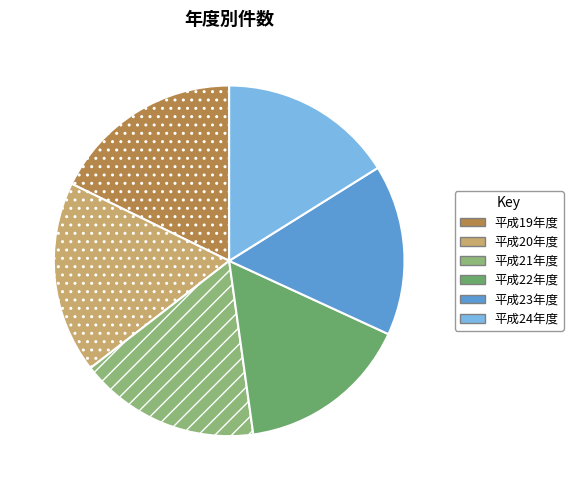

Does 平成19年度 represent more than half of the total?

No